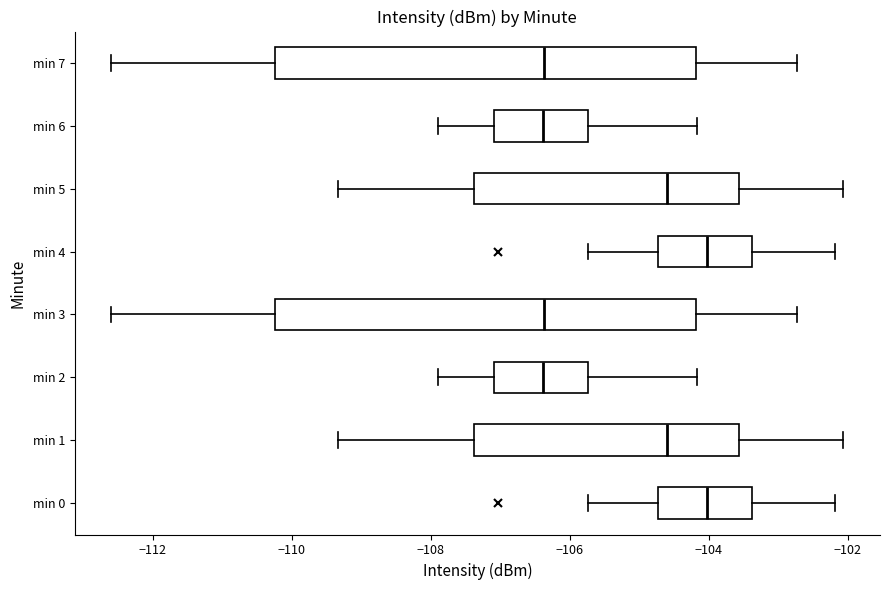

Where does the left whisker of the box for min 3 end on the x-axis? The values are not printed on the chart, so give them approximately, as read against the axis.

-112.6